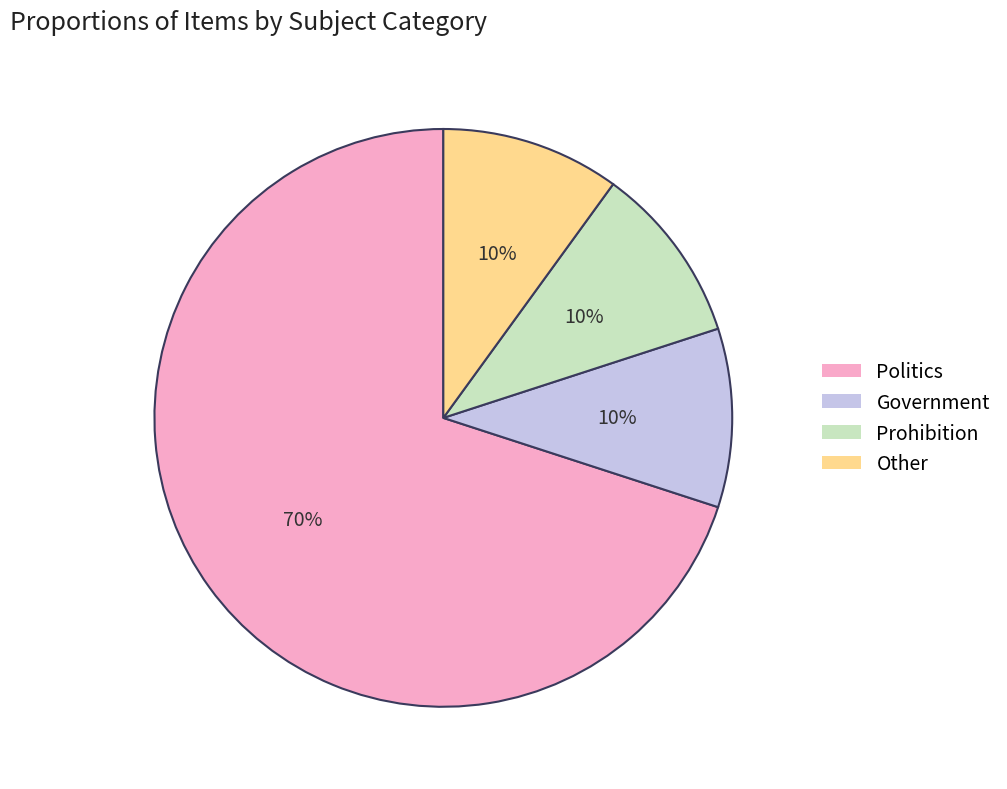

To the nearest percent, what is the difference between the largest and smallest slice percentages?

60%